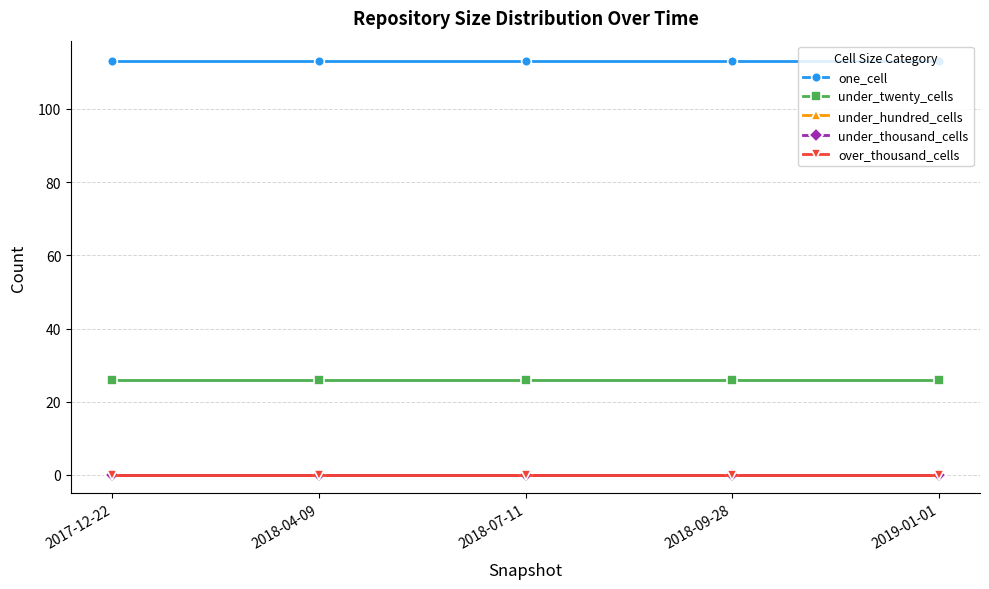

True or false: one_cell and over_thousand_cells cross at least once.

False